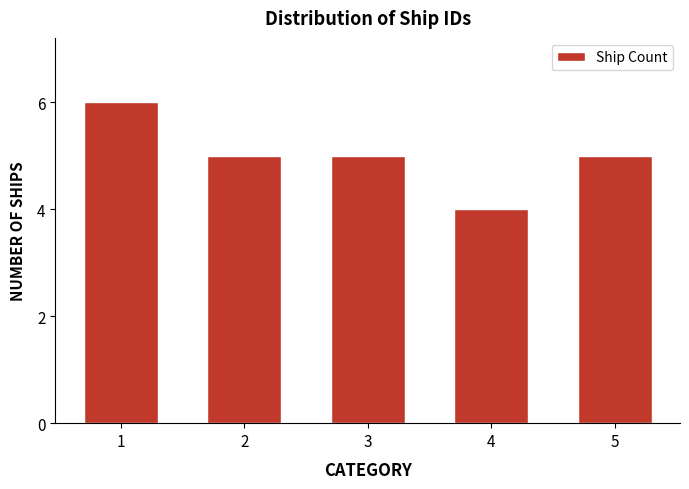

Reading left to right, what are all the values shown in this chart?

6	5	5	4	5